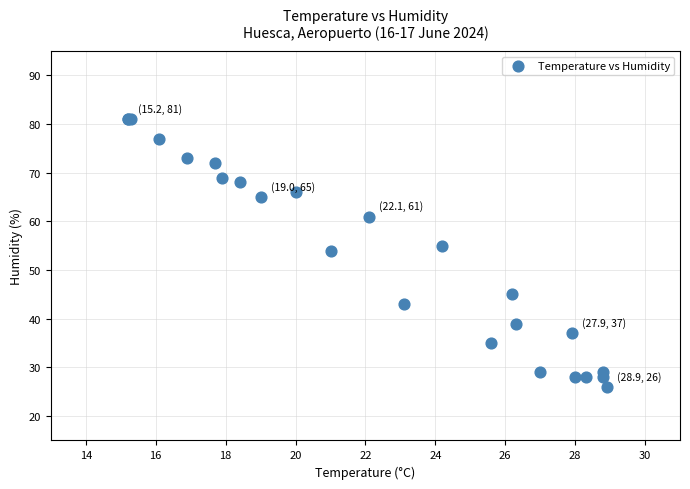

What Y value in the scatter plot is closest to 53?

54